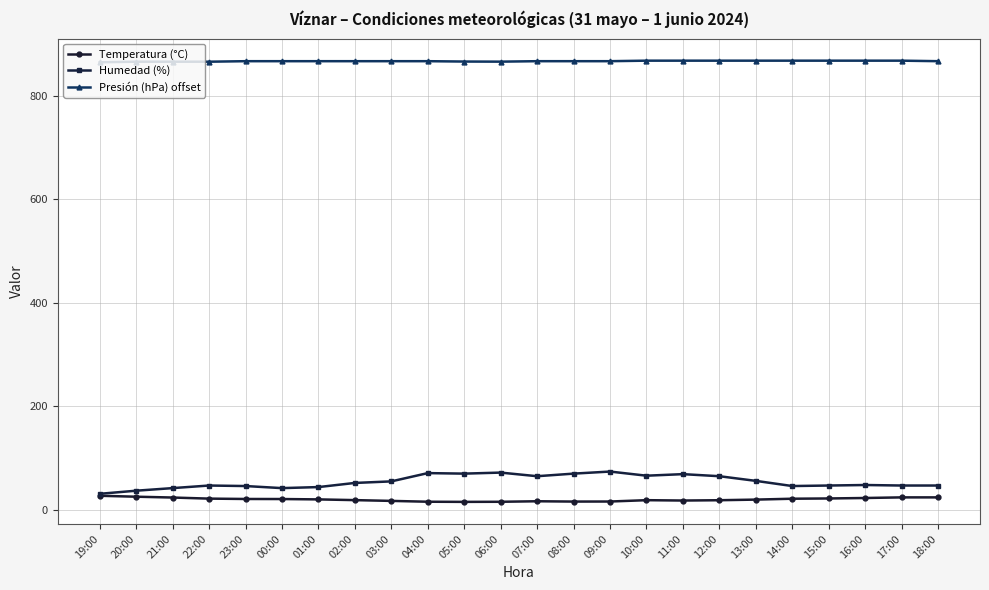

True or false: Humedad (%) has more than 1 interior local peaks.

True